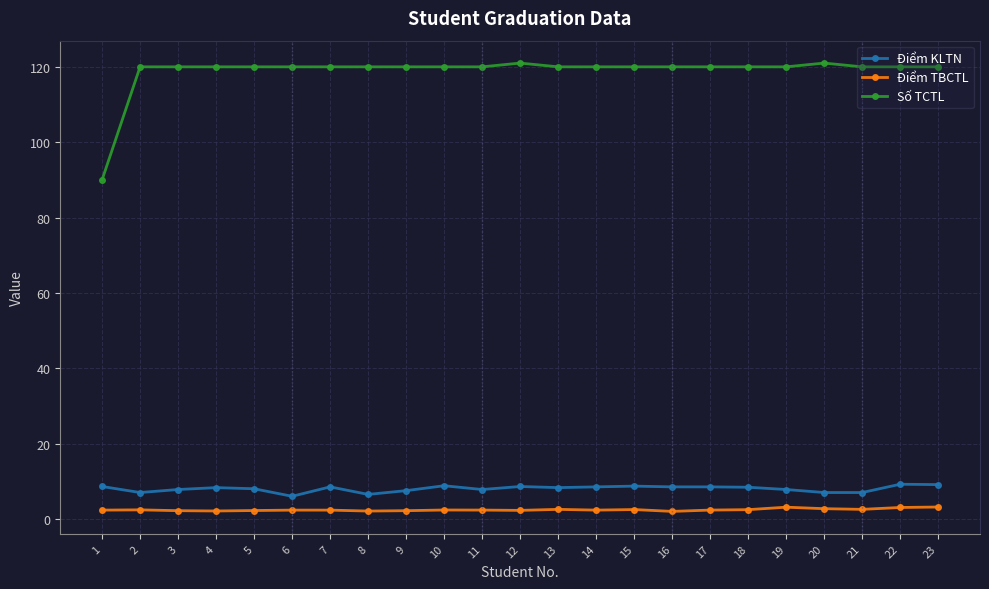

How many lines are shown in the chart?

3